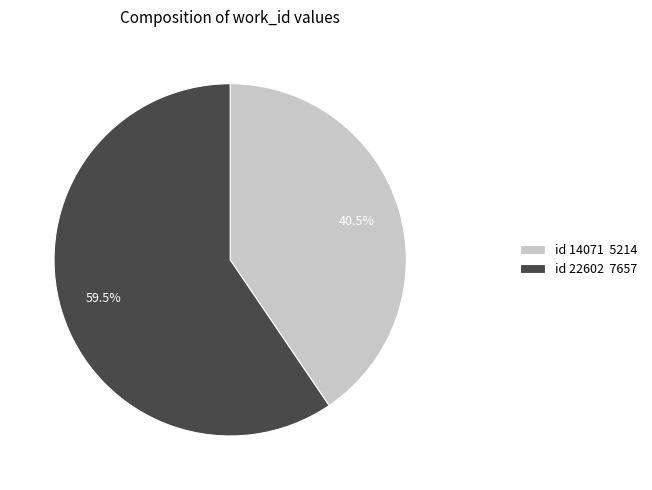

Do id 14071 5214 and id 22602 7657 together represent more than half of the pie?

Yes